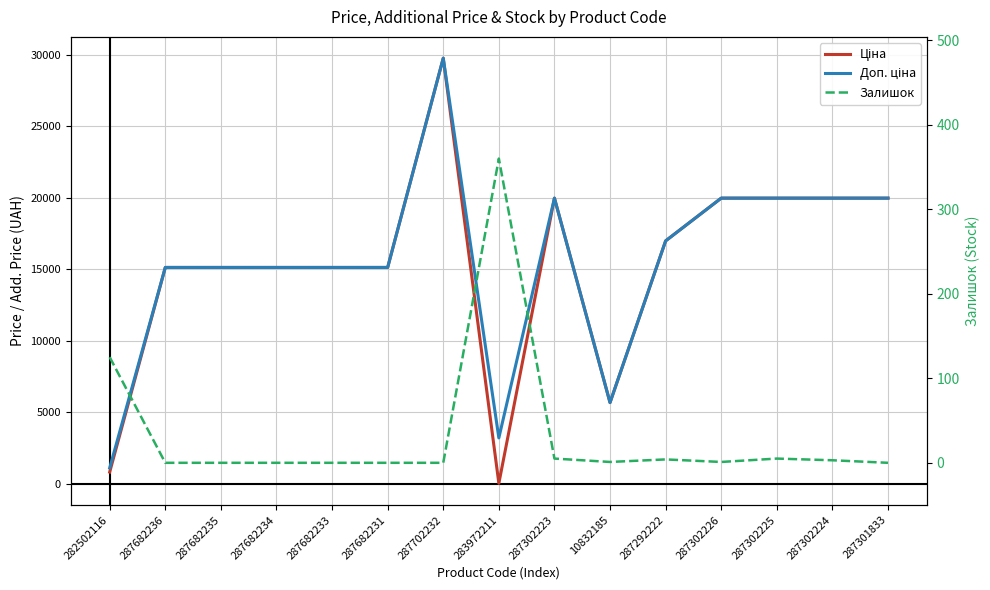

What is the maximum value for Ціна?

29747.2